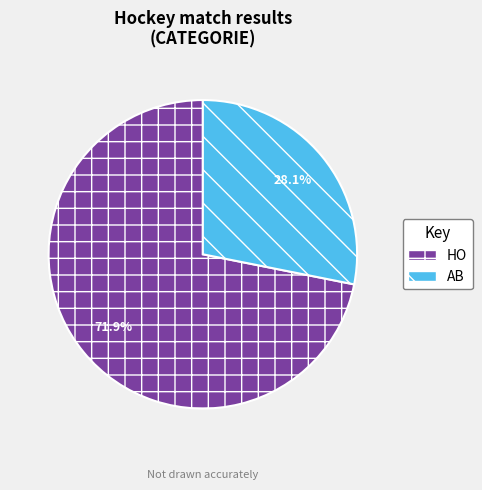

Combined, what portion of the pie is AB and HO?

100.0%